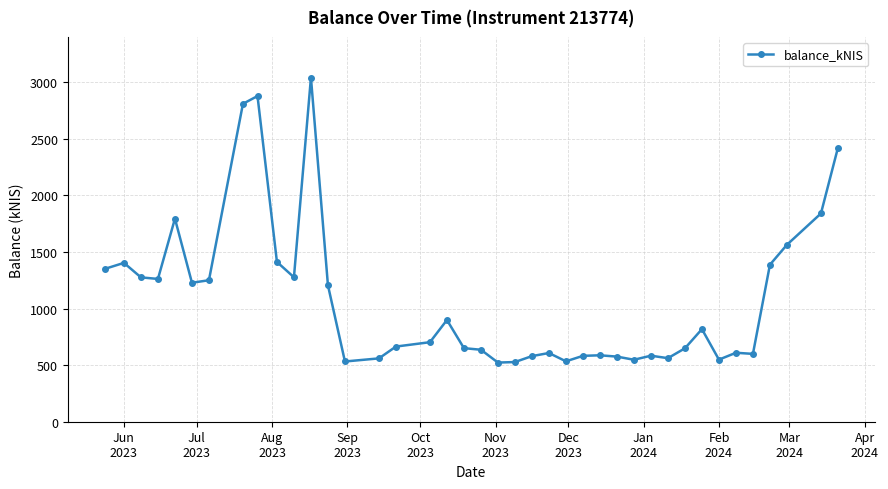

True or false: there are more than 2 points higher than both neighbors.

True